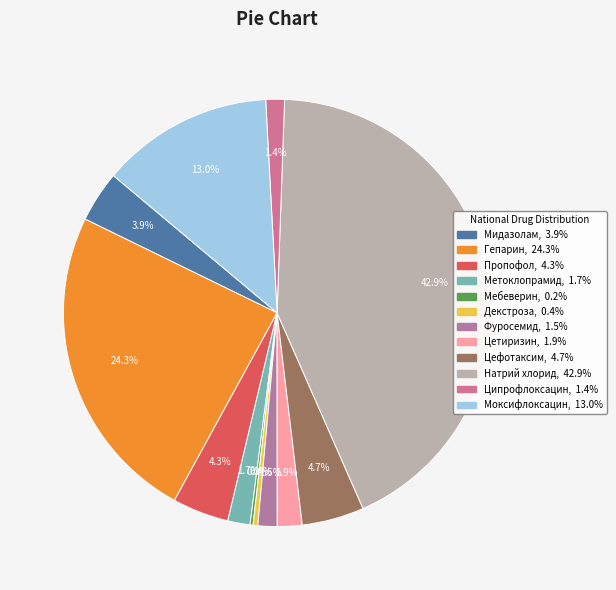

Does any single category account for the majority?

No